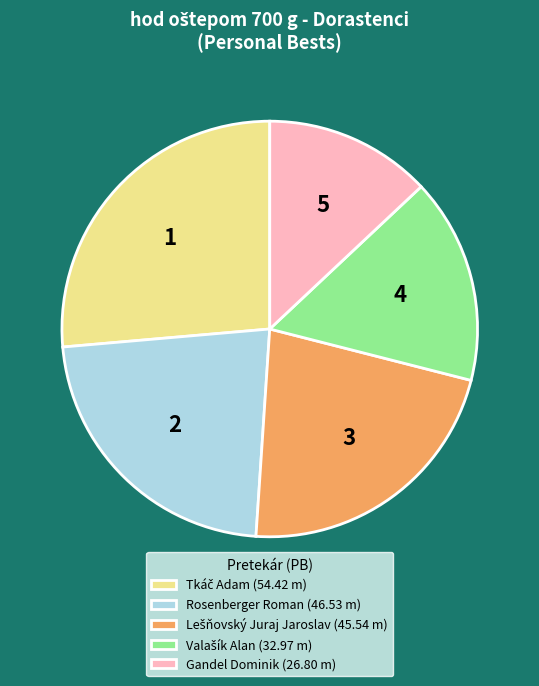

Does Rosenberger Roman (46.53 m) account for over 50% of the chart?

No